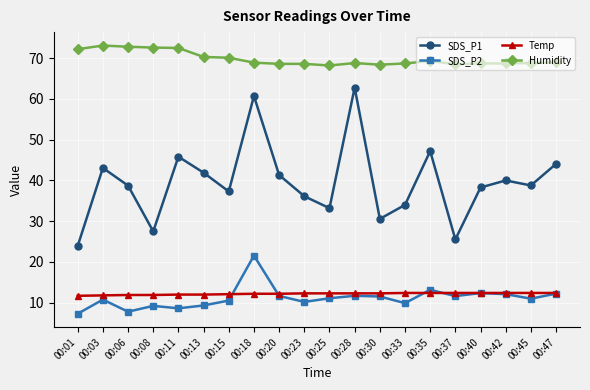

True or false: SDS_P2 has more than 2 interior local peaks.

True